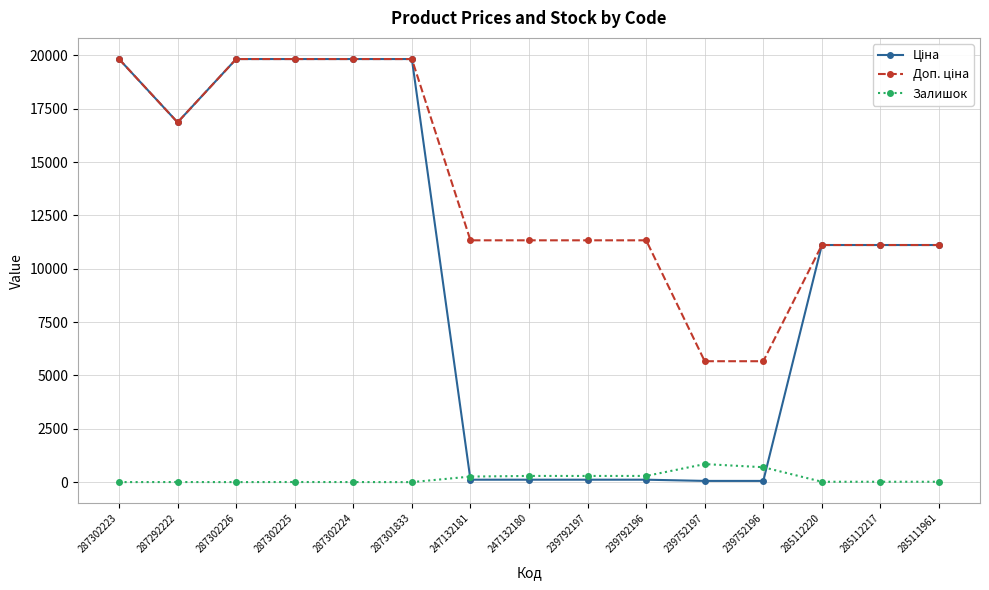

The Залишок series shows 289.0 at 239792197. True or false?

True